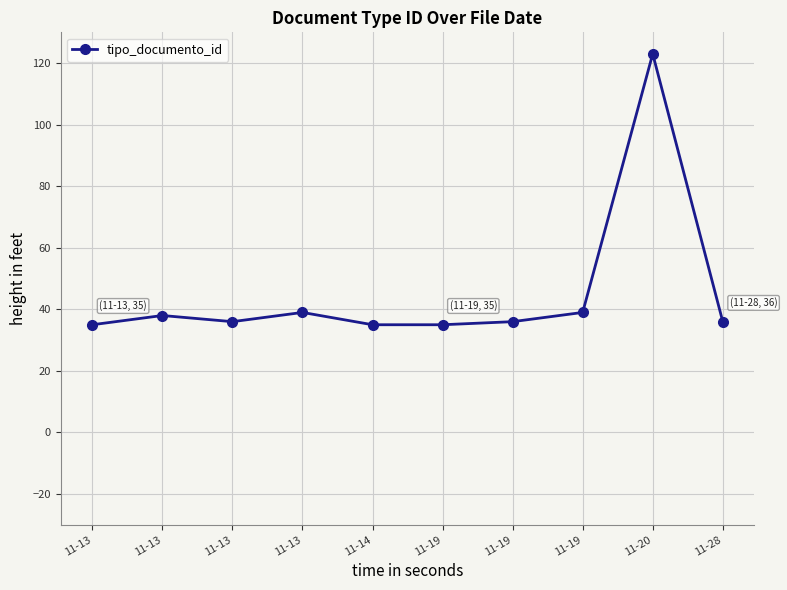

Does the chart have visible grid lines?

Yes